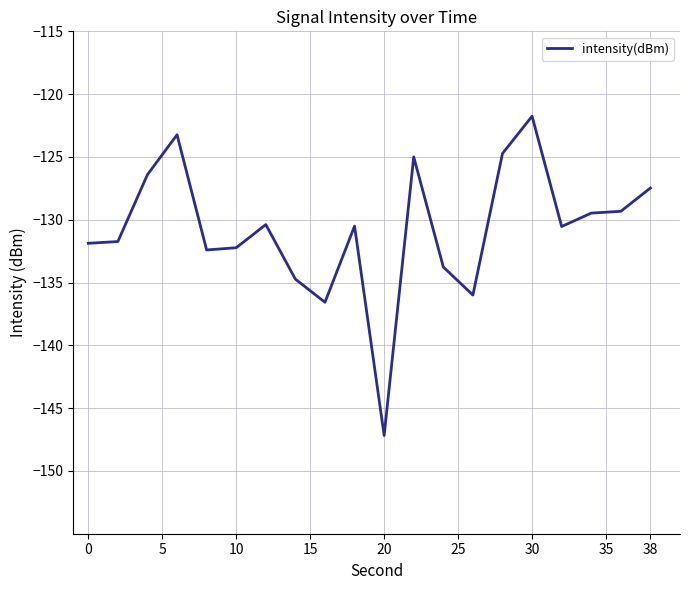

Count the number of data series in this chart.

1